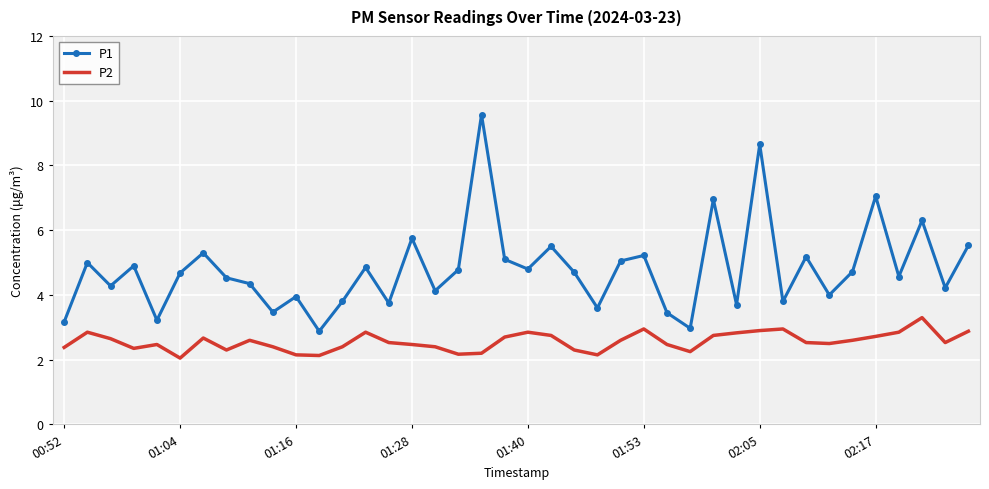

What is the difference between the maximum and minimum values in the P1 series?

6.7